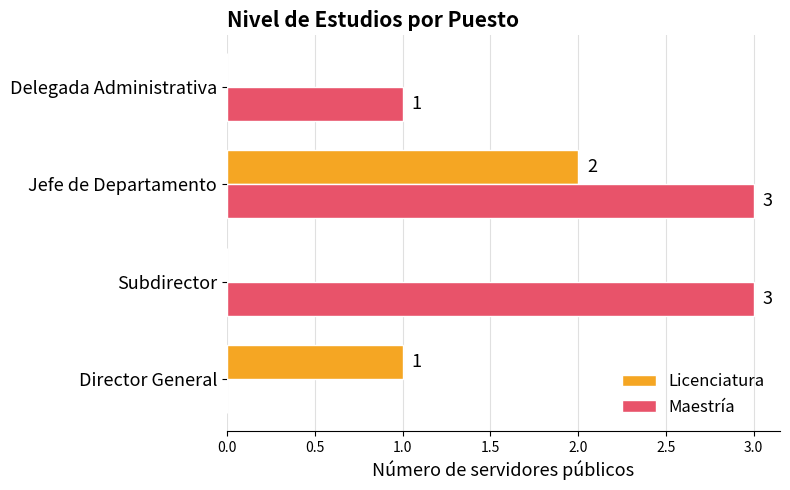

What is the sum of all Maestría values?

7